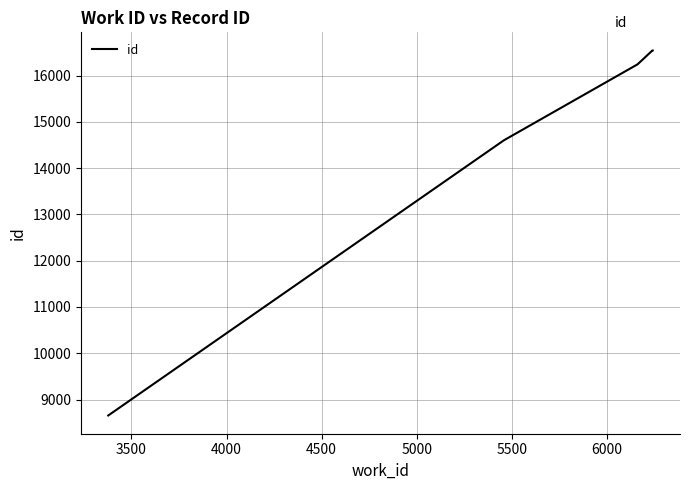

What is the value of the 6th point from the left?

16539